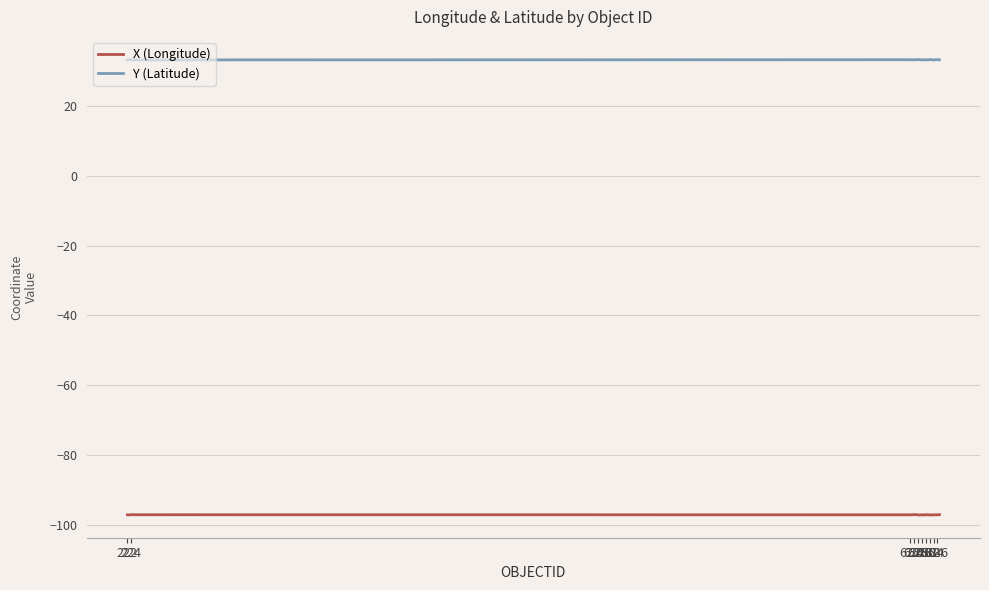

True or false: Y (Latitude) and X (Longitude) cross at least once.

False